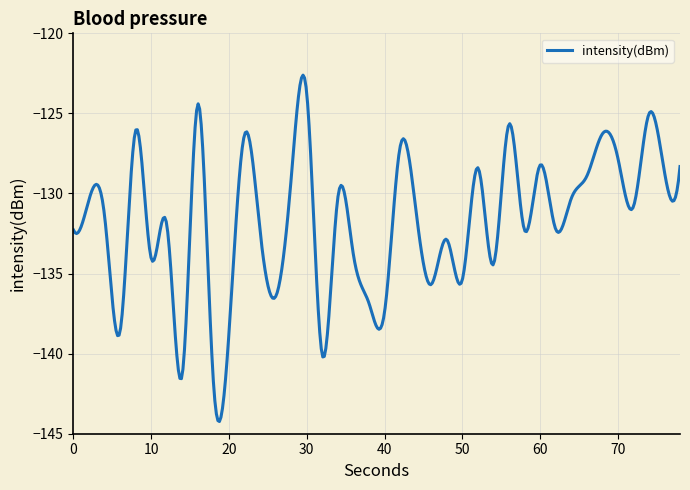

What is the difference between the maximum and minimum values?

21.6